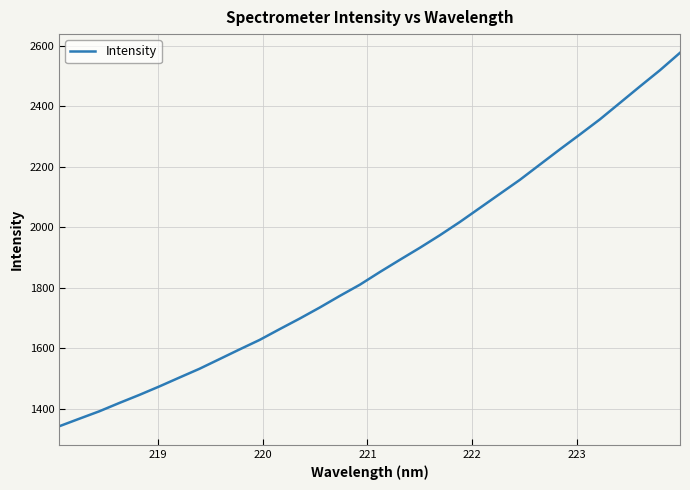

True or false: there are more than 1 points higher than both neighbors.

False